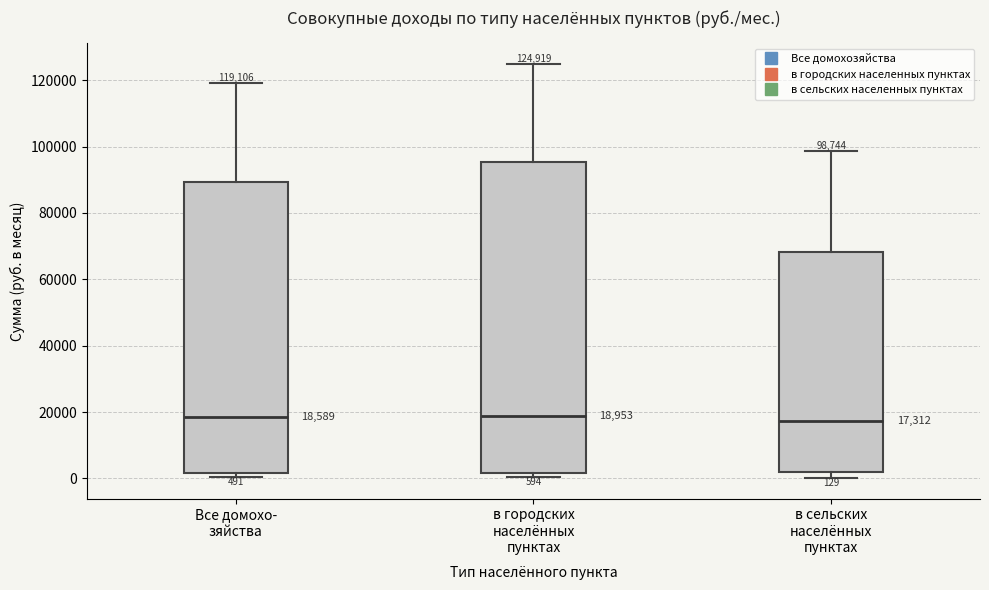

Which box is the tallest, from its lower edge to its upper edge?

в городских населённых пунктах